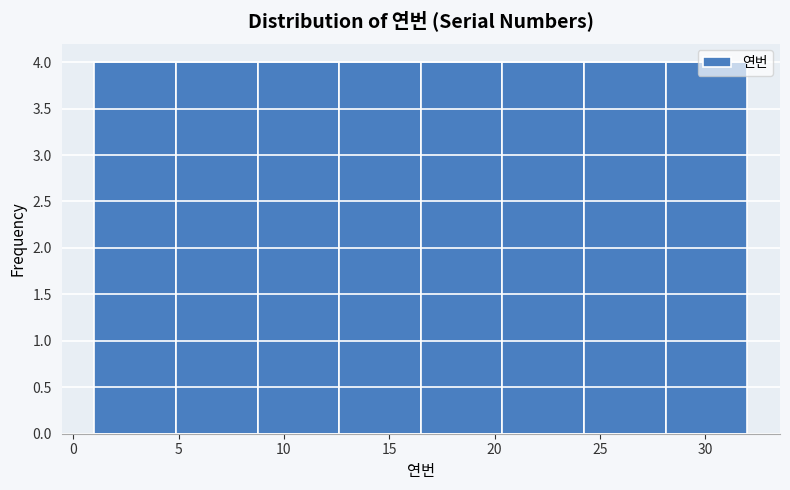

Reading left to right, transcribe this chart: for each bar, give the range it covers on the x-axis and its height. Neither the bar edges nor the heights are printed on the chart, so give them approximately, as read against the axes.

1.0 to 5.0: 4
5.0 to 9.0: 4
9.0 to 12.5: 4
12.5 to 16.5: 4
16.5 to 20.5: 4
20.5 to 24.5: 4
24.5 to 28.0: 4
28.0 to 32.0: 4